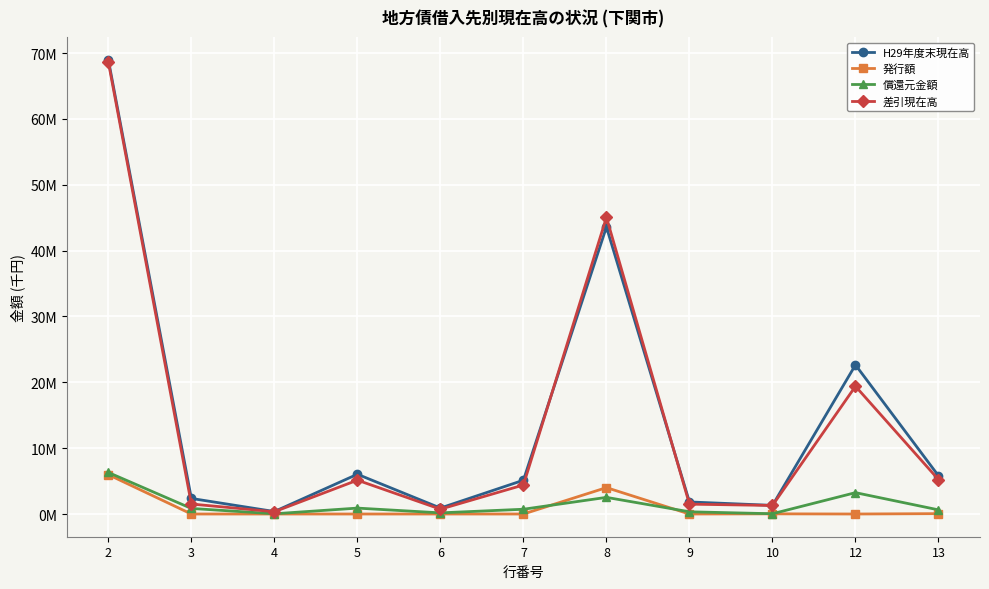

What is the sum of the H29年度末現在高 values at 13 and 6?

6706130